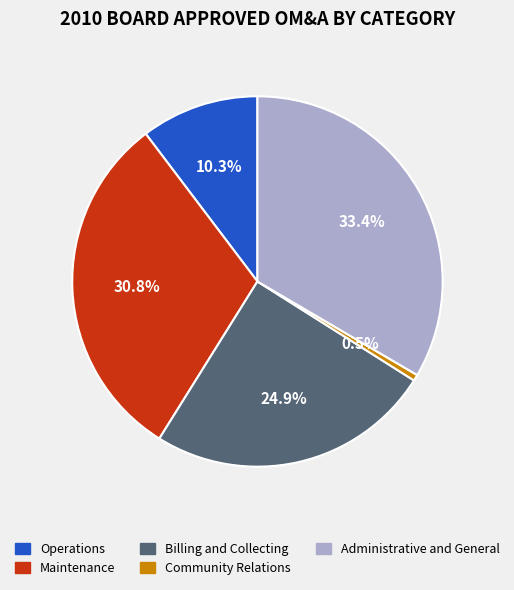

What is the ratio of the value at Administrative and General to the value at Billing and Collecting?

1.3